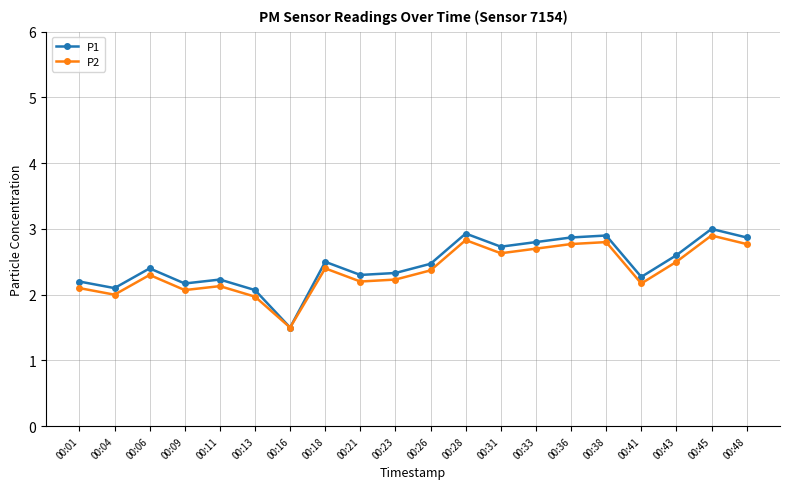

What is the value of the P1 point at the 6th from the left?

2.1